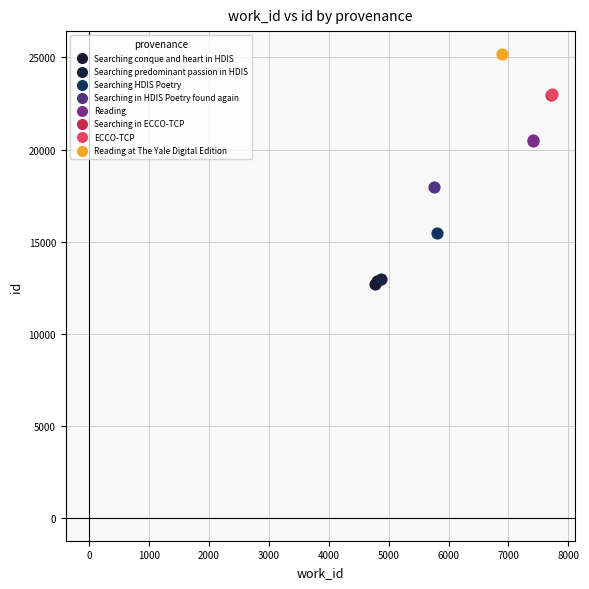

What are all the series names shown in the legend?

Searching conque and heart in HDIS, Searching predominant passion in HDIS, Searching HDIS Poetry, Searching in HDIS Poetry found again, Reading, Searching in ECCO-TCP, ECCO-TCP, Reading at The Yale Digital Edition